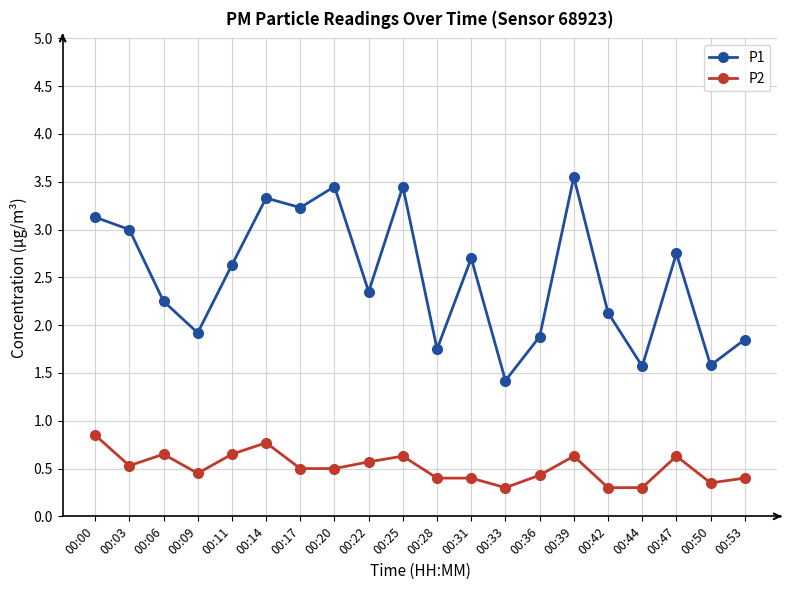

What is the minimum value for P2?

0.3